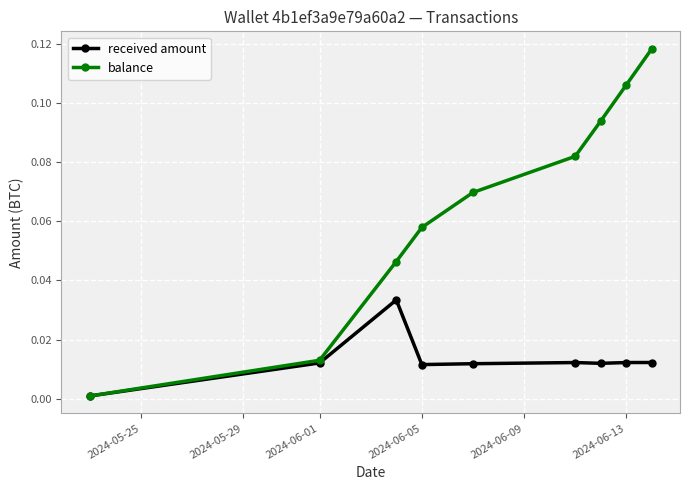

True or false: balance has more than 0 interior local peaks.

False